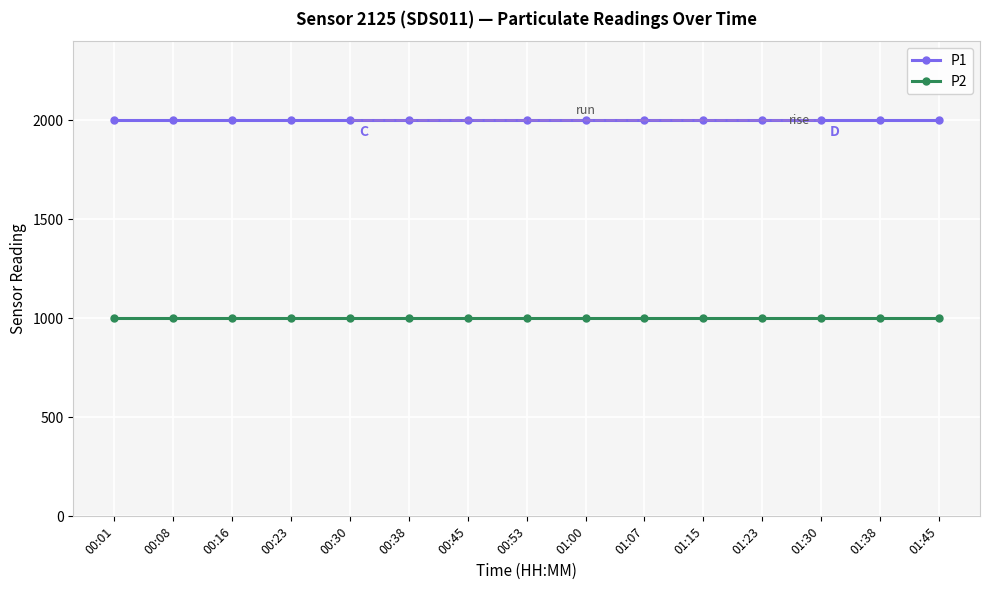

What is the label of the 8th point from the left?

00:53